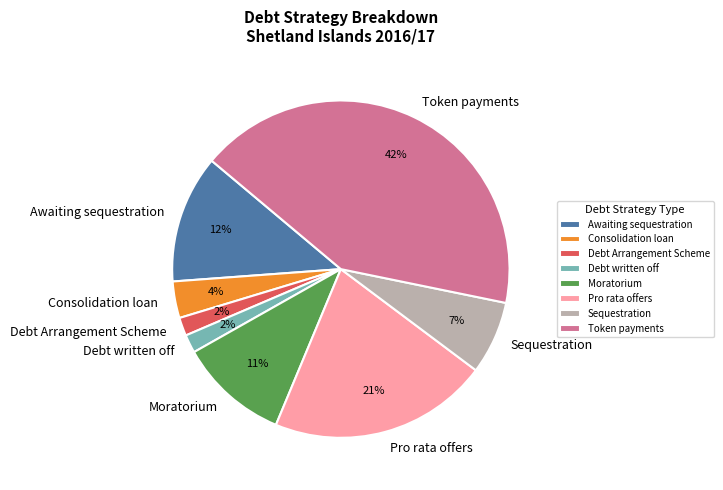

Which has a higher value, Awaiting sequestration or Pro rata offers?

Pro rata offers